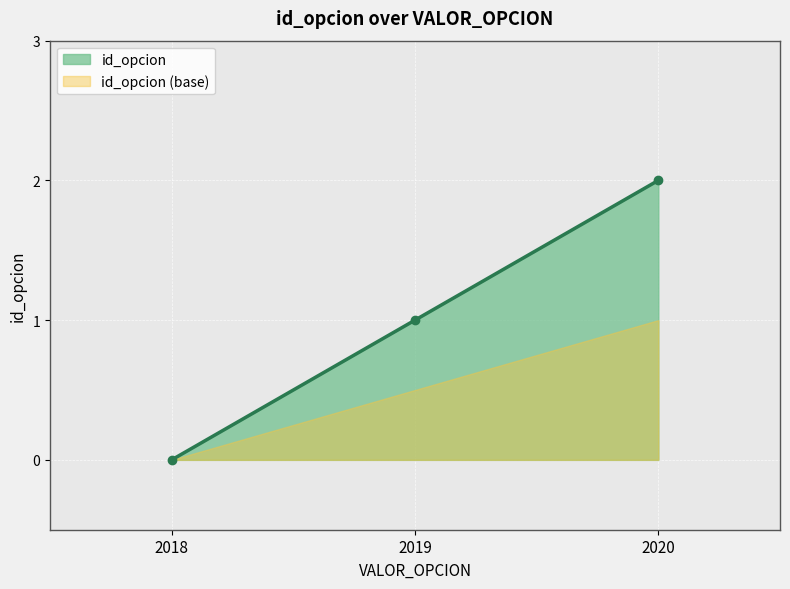

How many positive values are there?

2